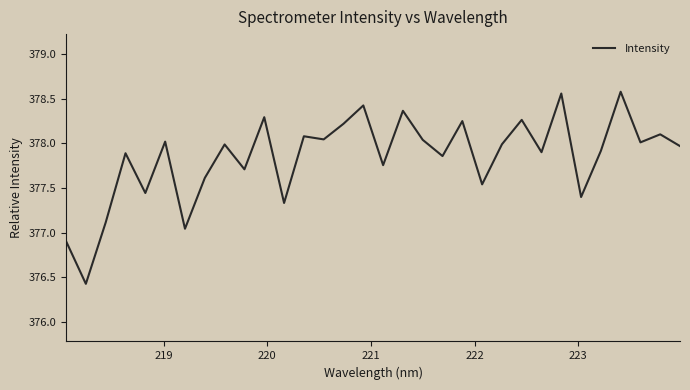

What is the smallest value displayed?

376.4